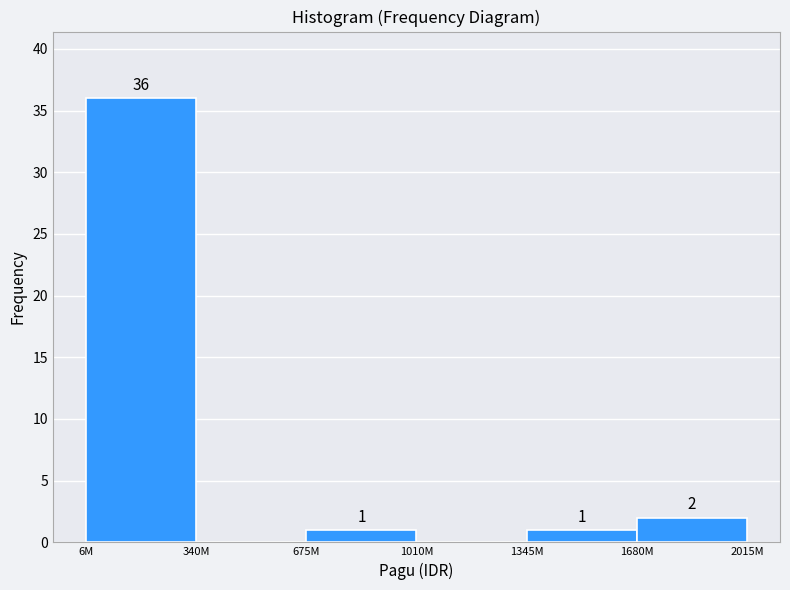

Reading right to left, list all the values displayed in this chart.

1680M=2	1345M=1	1010M=0	675M=1	340M=0	6M=36